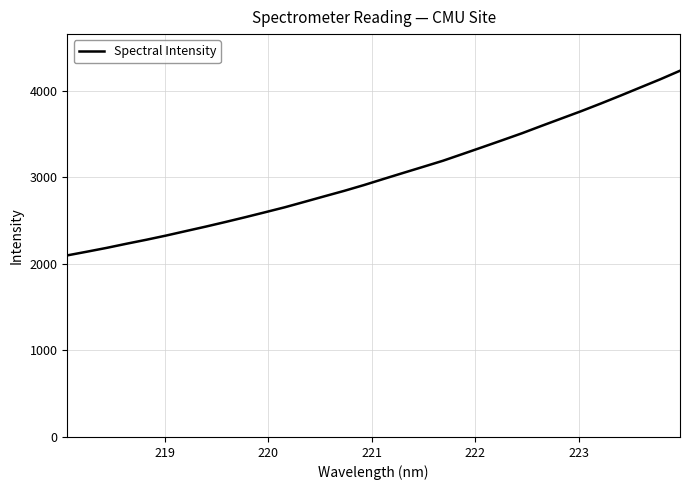

What is the minimum value shown in the chart?

2096.8